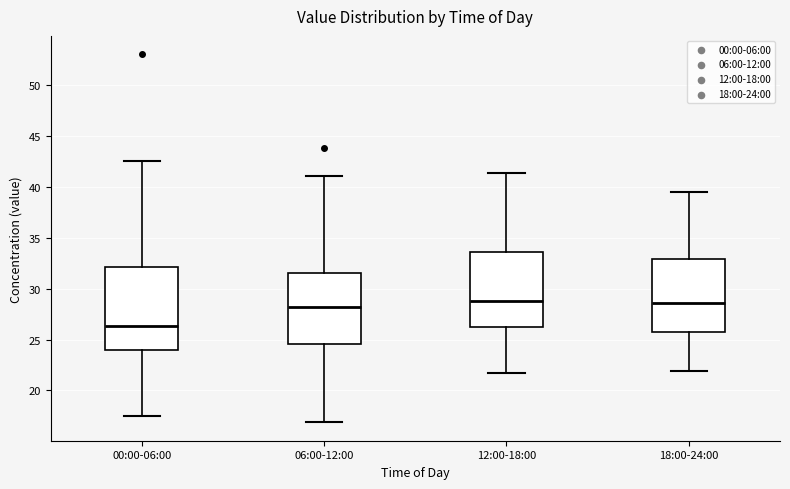

Reading left to right, transcribe this box plot: for each box, give where its median line is, the range the box spans, and where its two whiskers end, as read against the y-axis. The values are not printed on the chart, so give them approximately, as read against the axis.

00:00-06:00: median 26.5, box 24.0 to 32.0, whiskers 17.5 to 42.5
06:00-12:00: median 28.0, box 24.5 to 31.5, whiskers 17.0 to 41.0
12:00-18:00: median 29.0, box 26.0 to 33.5, whiskers 21.5 to 41.5
18:00-24:00: median 28.5, box 25.5 to 33.0, whiskers 22.0 to 39.5